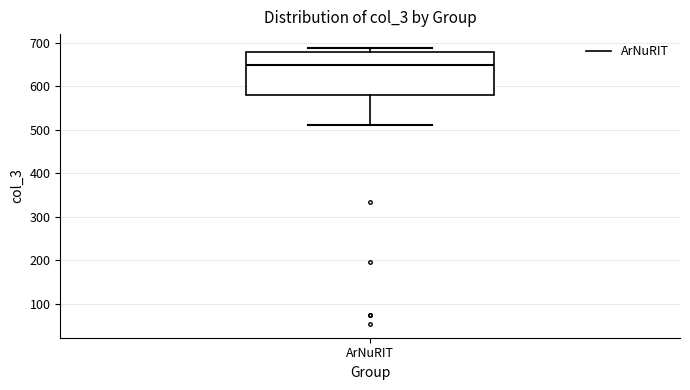

Transcribe this box plot: give where the median line is, the range the box spans, and where the two whiskers end, as read against the y-axis. The values are not printed on the chart, so give them approximately, as read against the axis.

median 650, box 580 to 680, whiskers 510 to 690